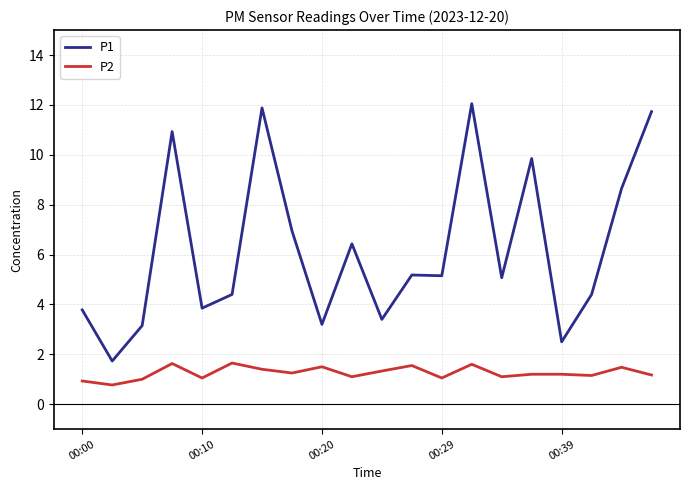

True or false: P1 and P2 intersect in this chart.

False